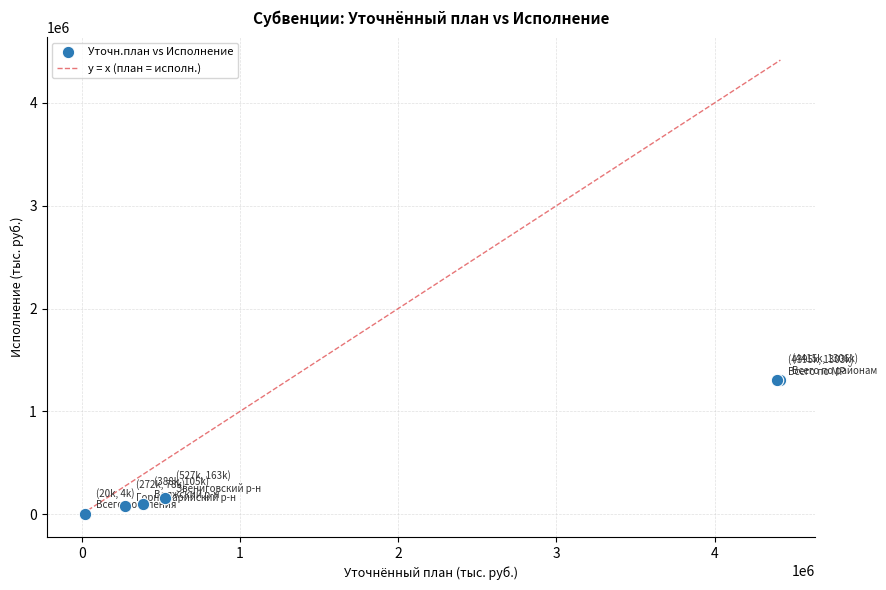

What Y value in the scatter plot is closest to 655167?

162508.3